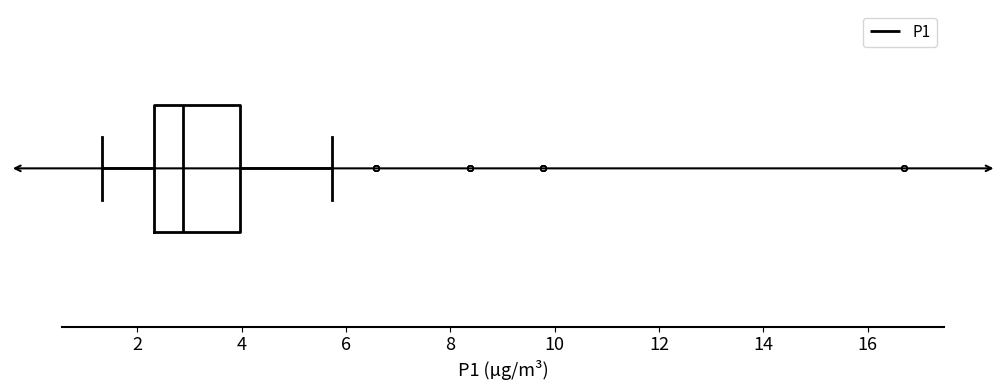

Where is the right edge of the box on the x-axis? The values are not printed on the chart, so give them approximately, as read against the axis.

4.0